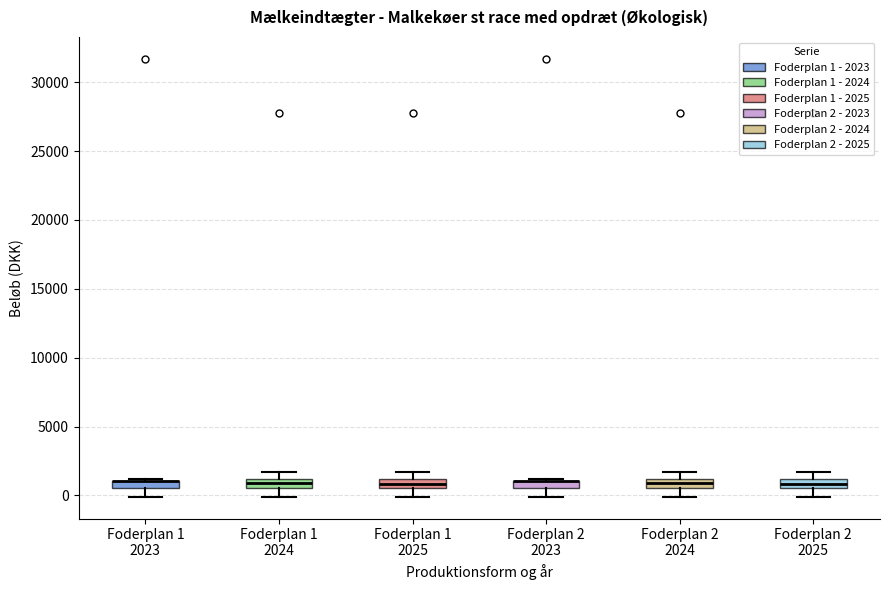

Where is the upper edge of the box for Foderplan 2 2023 on the y-axis? The values are not printed on the chart, so give them approximately, as read against the axis.

1000